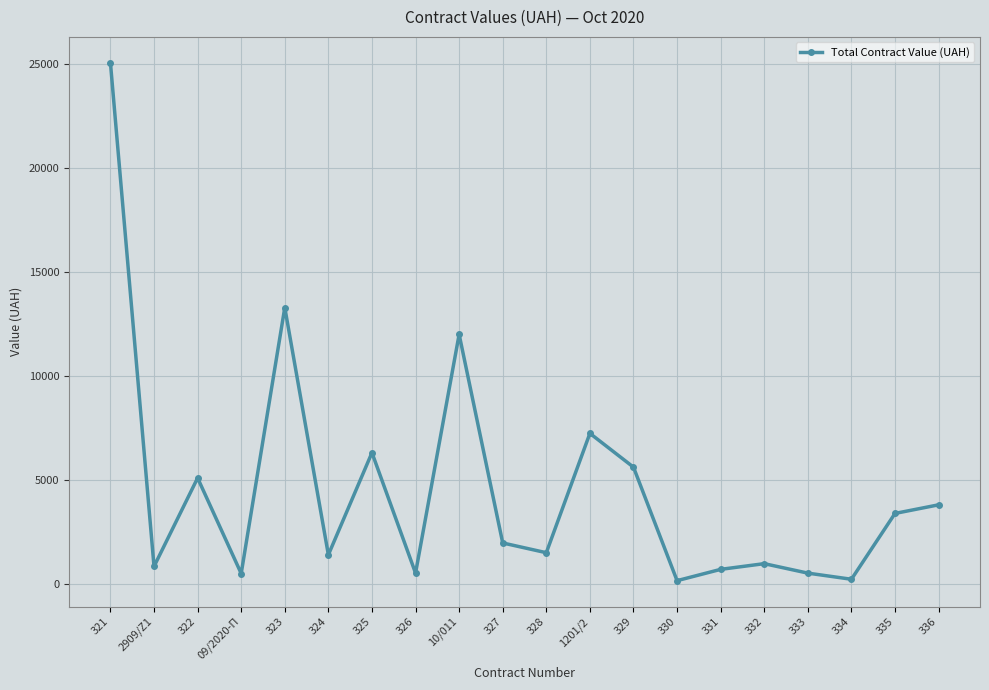

What is the greatest value displayed?

25047.0